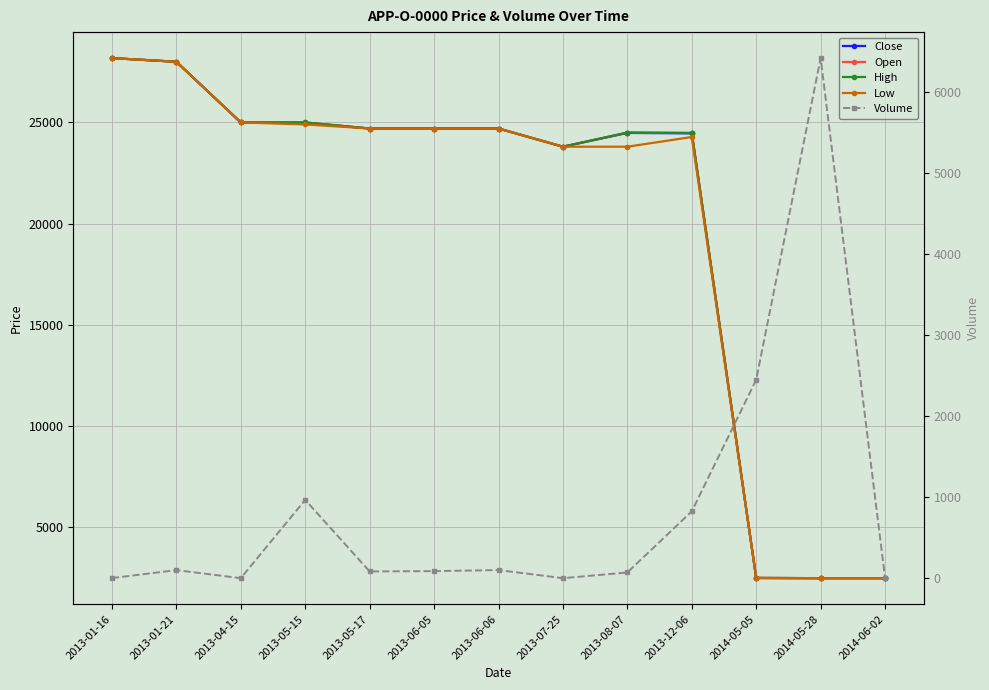

True or false: Close has more than 2 points higher than both neighbors.

False